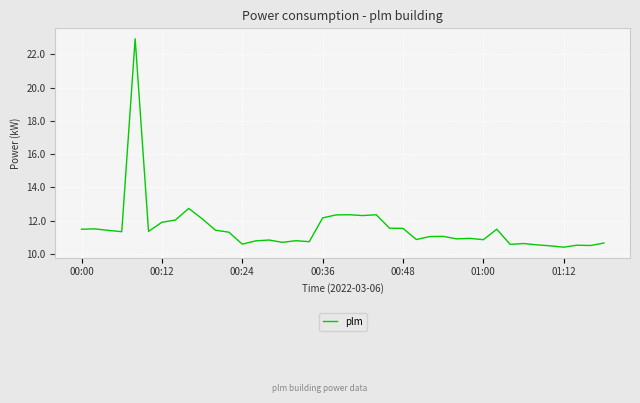

What is the minimum value shown in the chart?

10.4